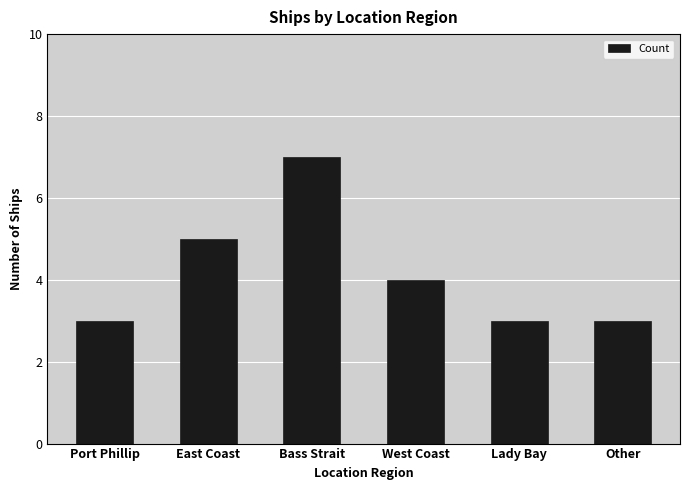

At which label does the data first exceed 4?

East Coast